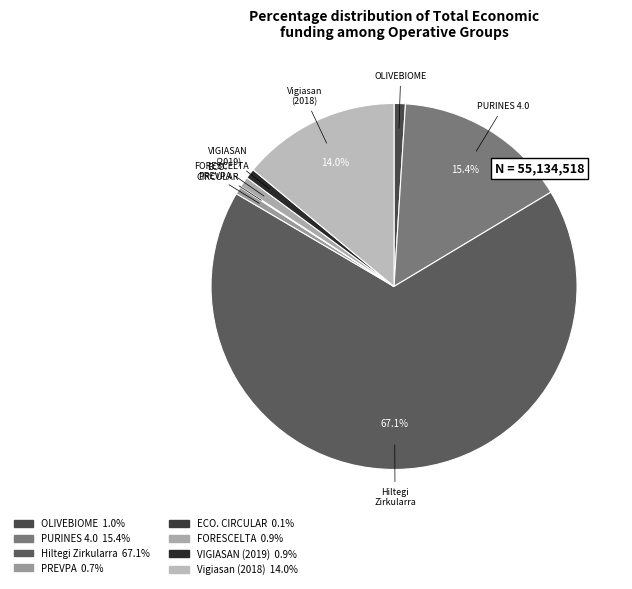

How much of the chart is everything except PURINES 4.0?

84.6%